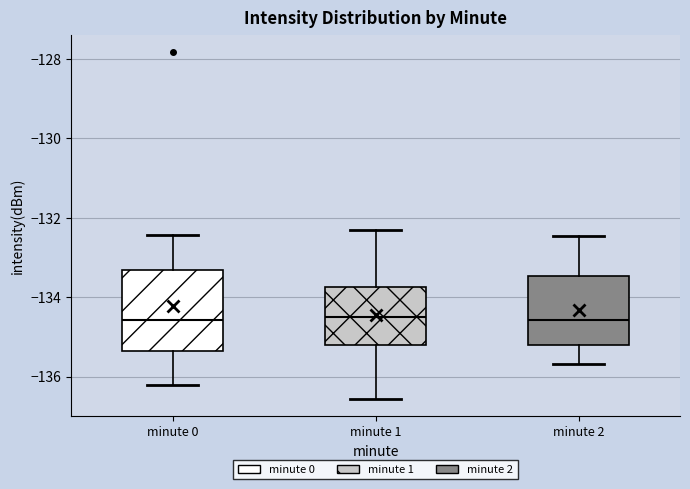

Comparing the boxes themselves (not the whiskers), which one is the tallest?

minute 0